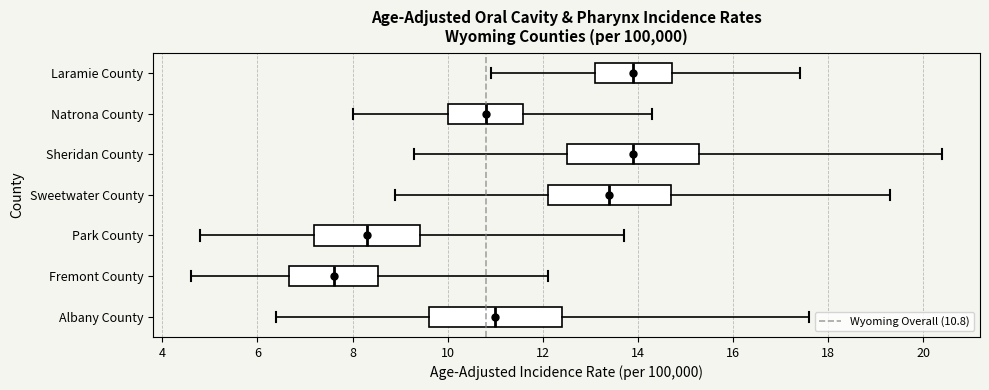

Where is the right edge of the box for Sweetwater County on the x-axis? The values are not printed on the chart, so give them approximately, as read against the axis.

14.8